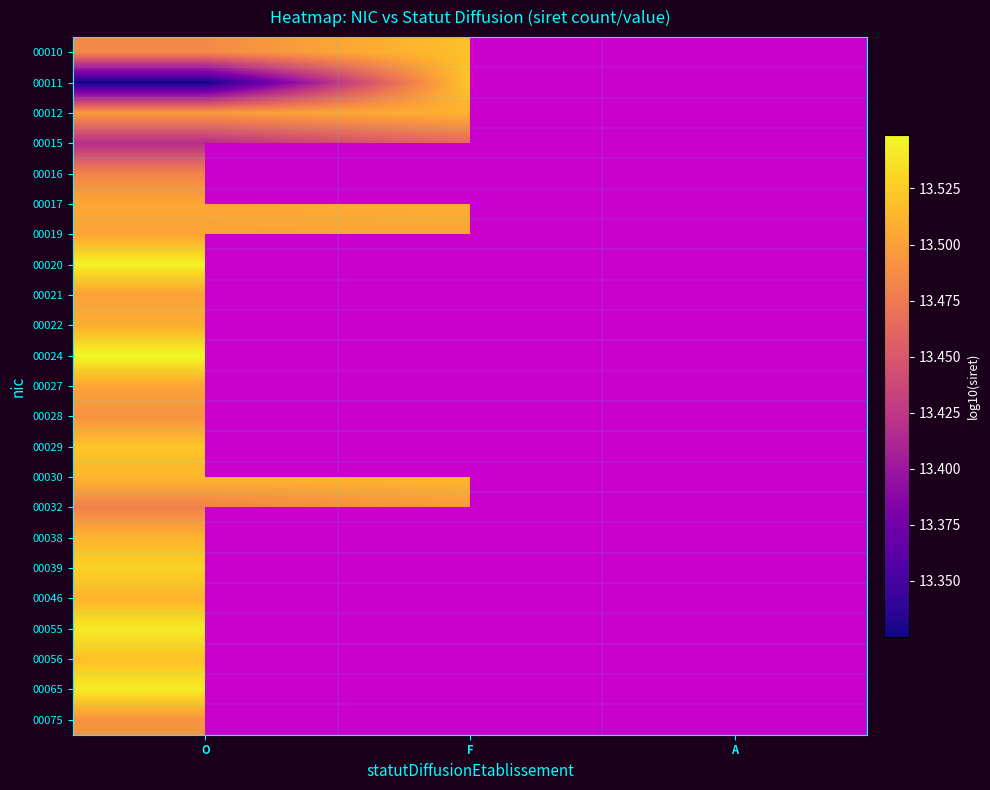

How many data points does each series have?

3